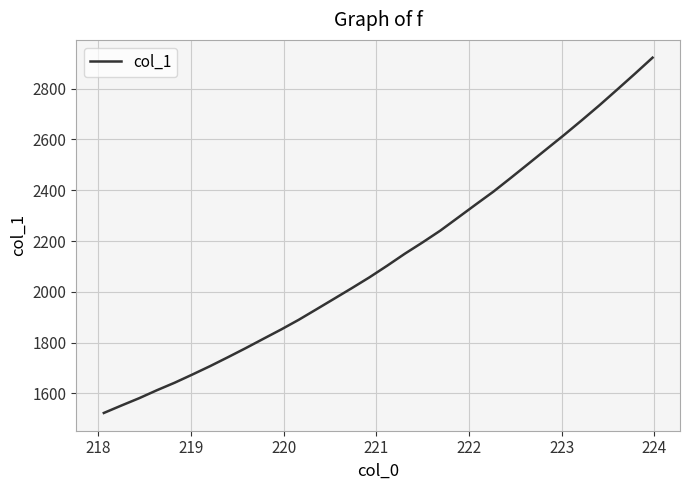

What is the minimum value shown in the chart?

1523.3